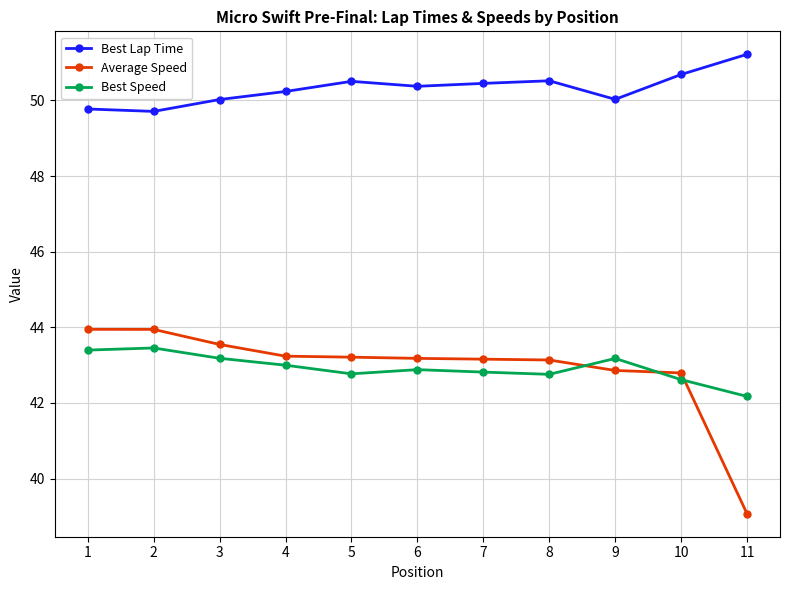

What is the minimum value shown in the chart?

39.1